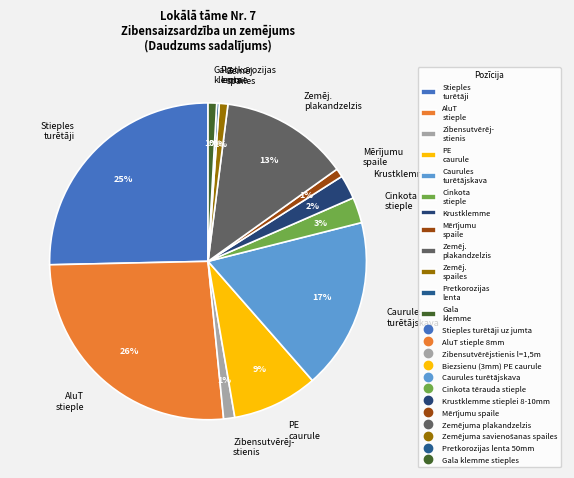

Combined, do Gala klemme and Cinkota stieple account for over 50%?

No